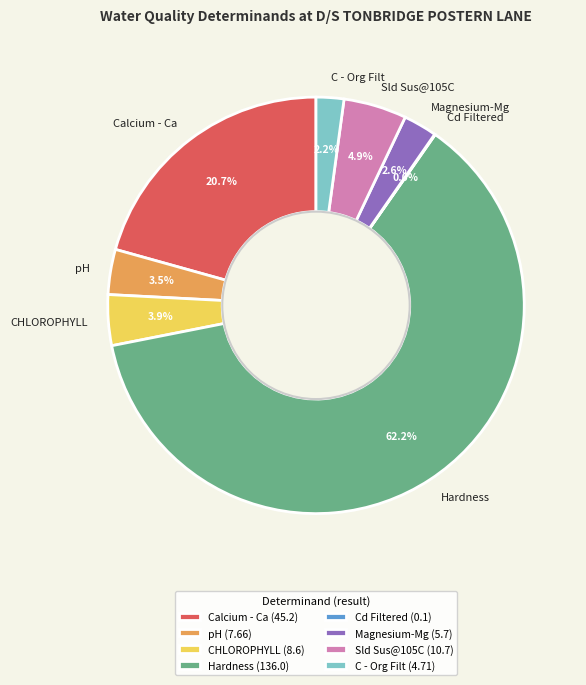

Is it true that C - Org Filt is 2% of the pie?

True